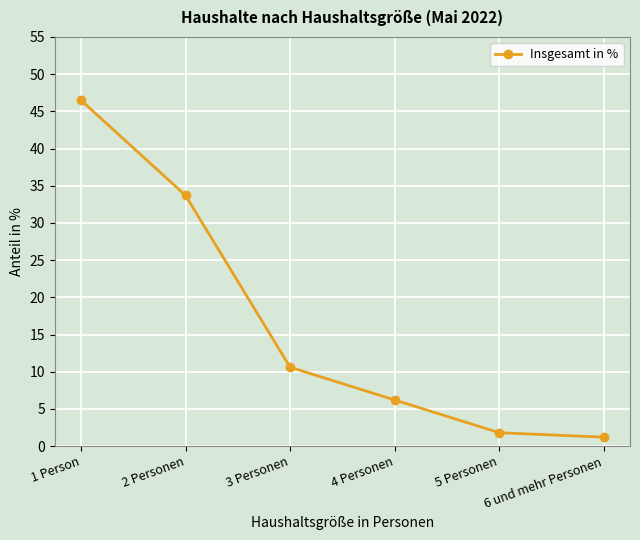

Reading left to right, extract all data points from this chart.

46.5	33.7	10.6	6.2	1.8	1.2